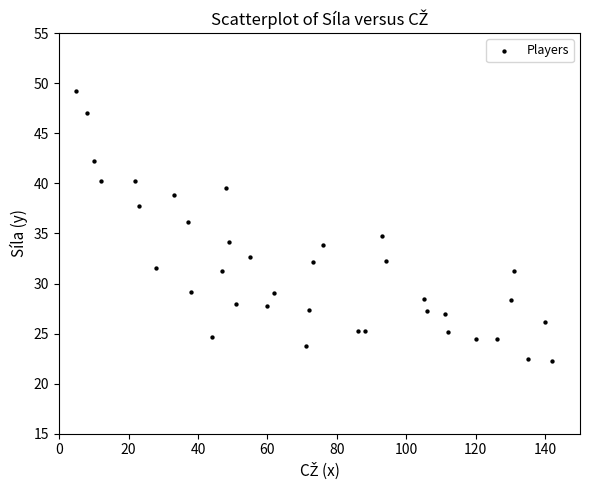

What is the range of X values (max minus min)?

137.0